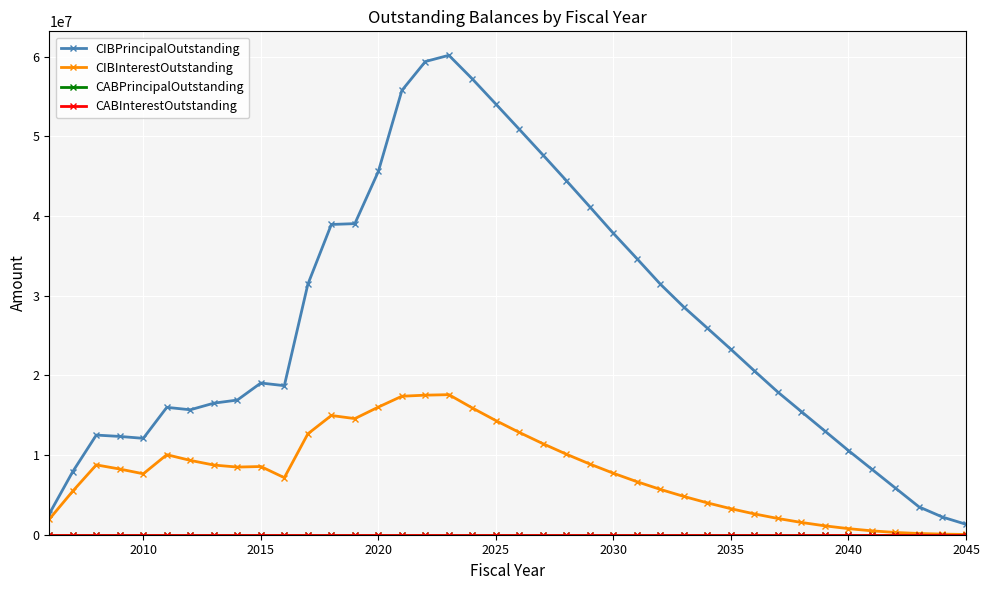

Which series has the largest range (max minus min)?

CIBPrincipalOutstanding